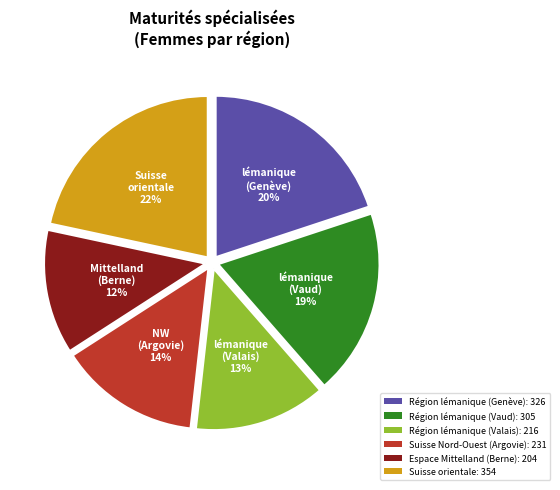

What percentage is the Espace Mittelland (Berne): 204 slice, to the nearest percent?

12%